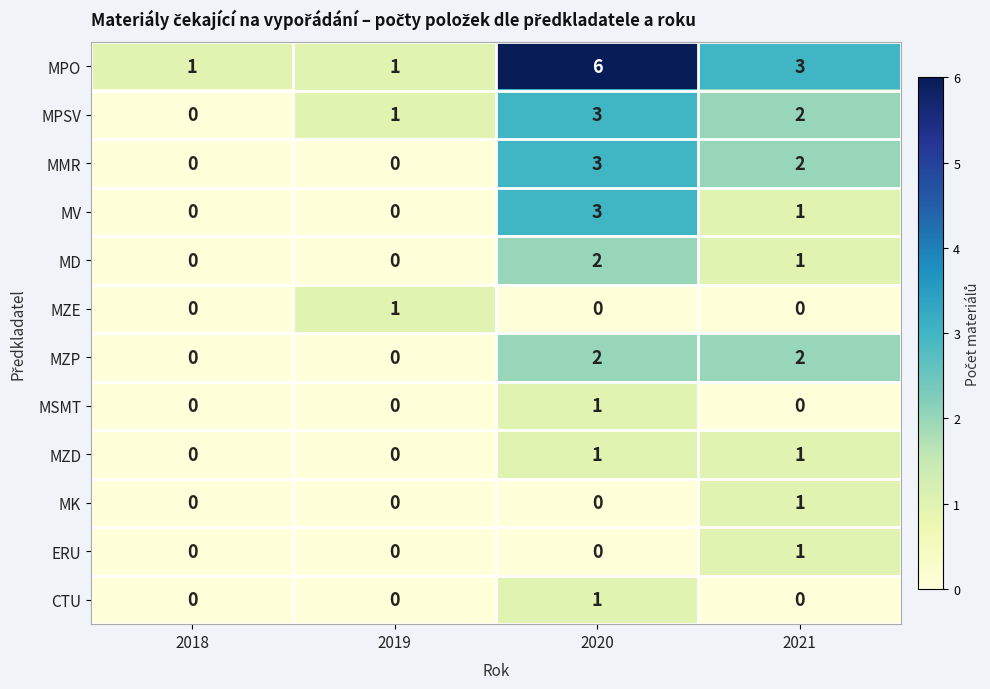

What is the greatest value displayed?

6